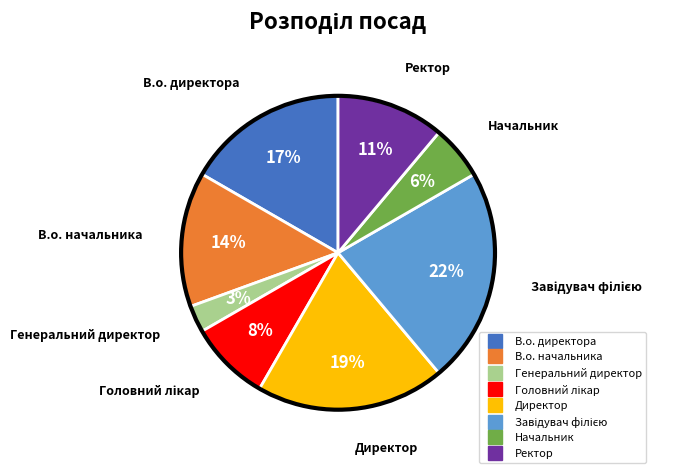

What is the smallest slice in the pie chart?

Генеральний директор